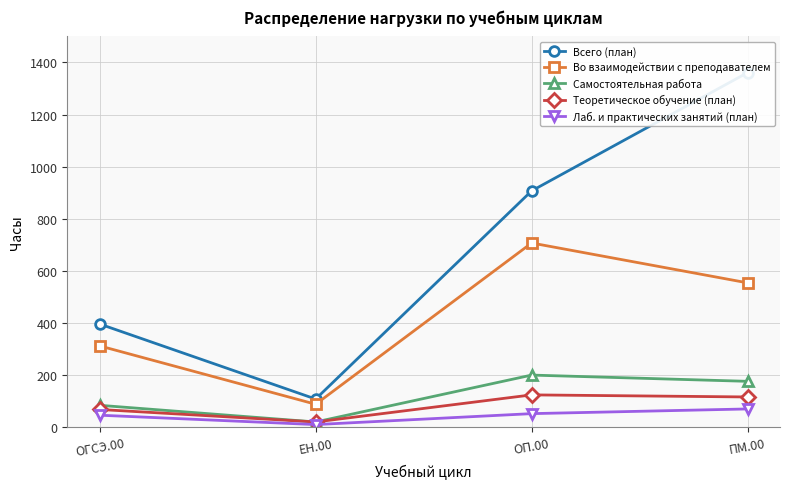

Is this an area chart (filled region under the line)?

No